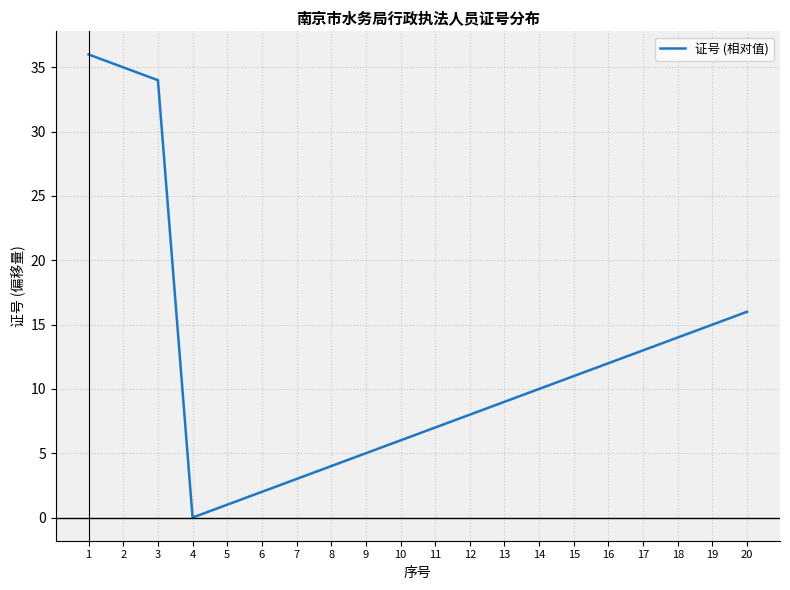

Reading left to right, list all the values displayed in this chart.

36	35	34	0	1	2	3	4	5	6	7	8	9	10	11	12	13	14	15	16